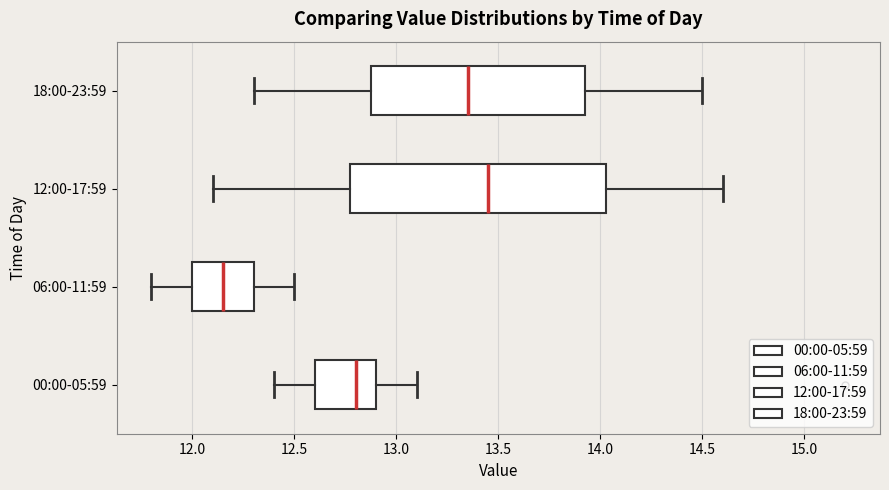

Comparing the boxes themselves (not the whiskers), which one is the widest?

12:00-17:59